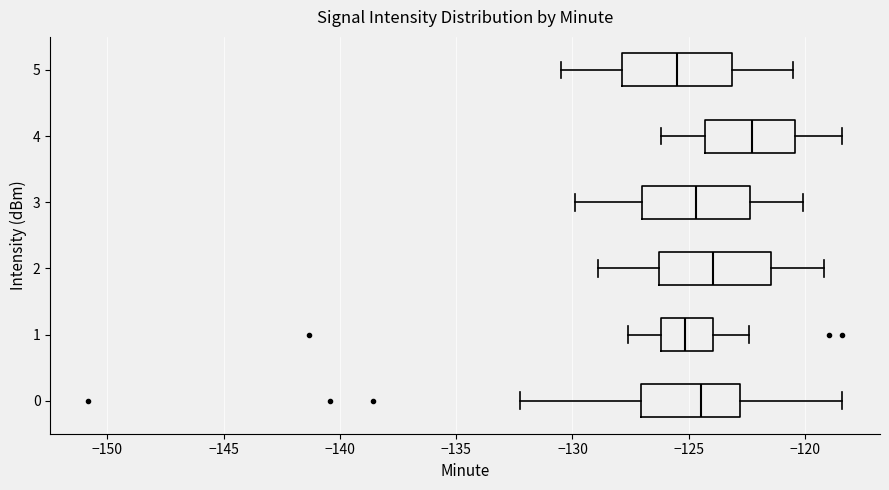

Reading bottom to top, transcribe this box plot: for each box, give where its median line is, the range the box spans, and where its two whiskers end, as read against the x-axis. The values are not printed on the chart, so give them approximately, as read against the axis.

0: median -124.5, box -127.0 to -123.0, whiskers -132.5 to -118.5
1: median -125.0, box -126.0 to -124.0, whiskers -127.5 to -122.5
2: median -124.0, box -126.5 to -121.5, whiskers -129.0 to -119.0
3: median -124.5, box -127.0 to -122.5, whiskers -130.0 to -120.0
4: median -122.5, box -124.5 to -120.5, whiskers -126.0 to -118.5
5: median -125.5, box -128.0 to -123.0, whiskers -130.5 to -120.5